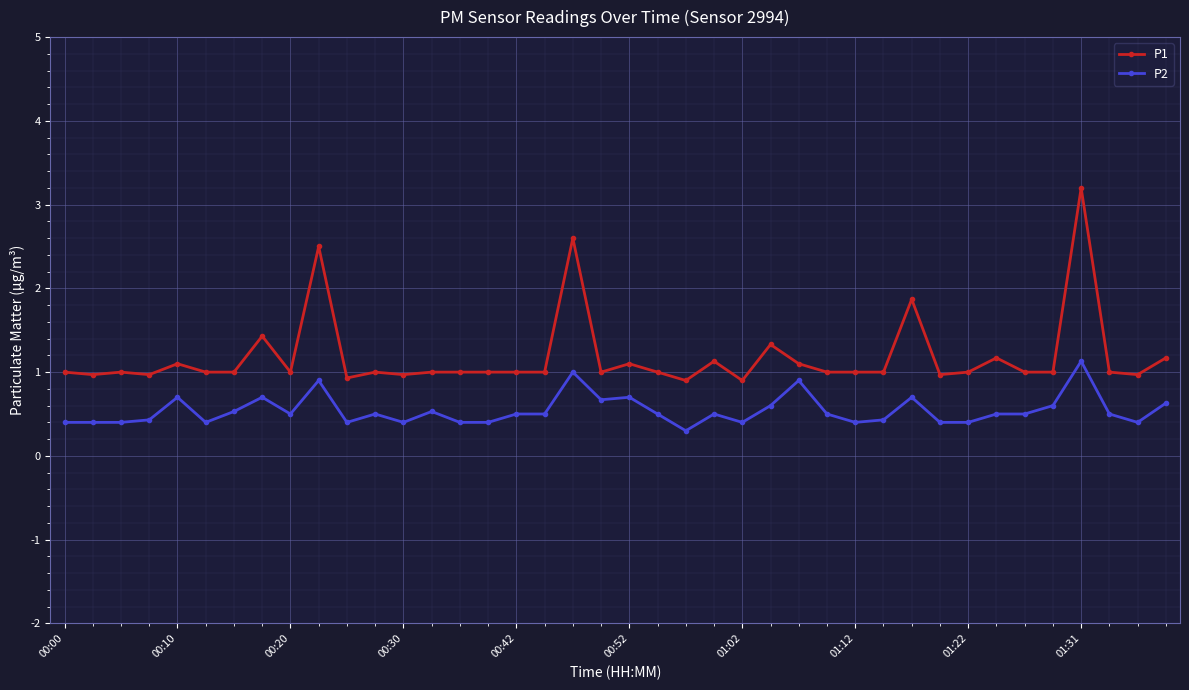

What is the greatest value displayed?

3.2